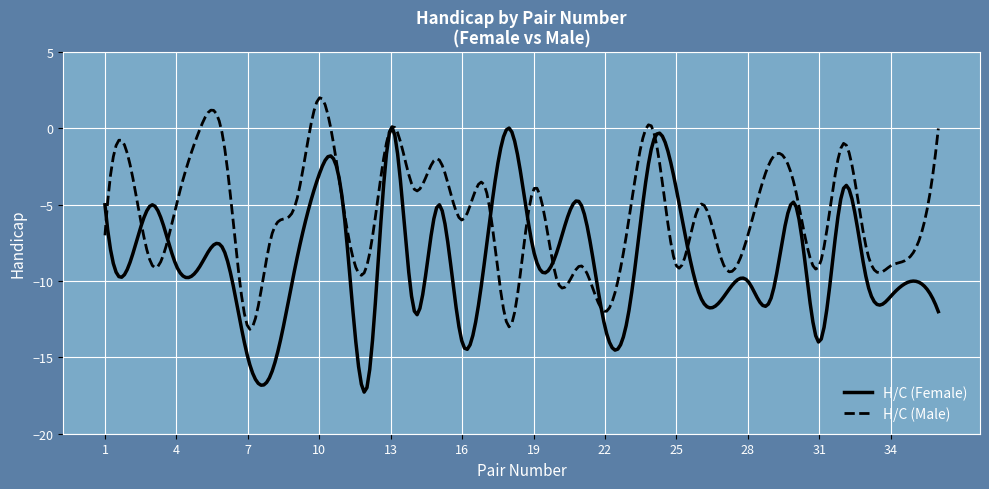

Which series has the largest total across all categories?

H/C (Male)